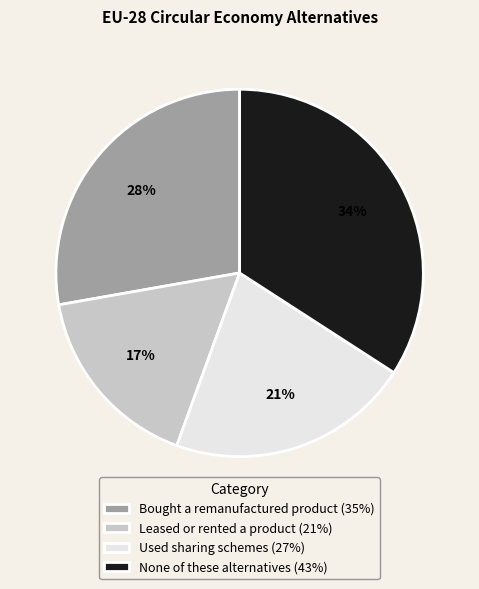

Is the sum of None of these alternatives and Bought a remanufactured product greater than half?

Yes